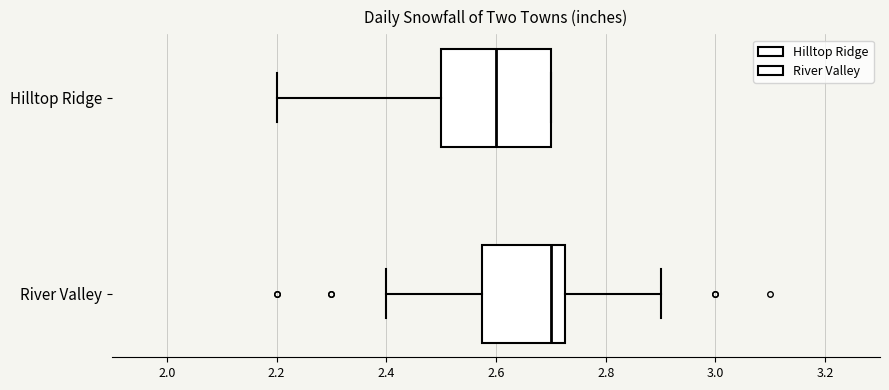

Where is the left edge of the box for Hilltop Ridge on the x-axis? The values are not printed on the chart, so give them approximately, as read against the axis.

2.50